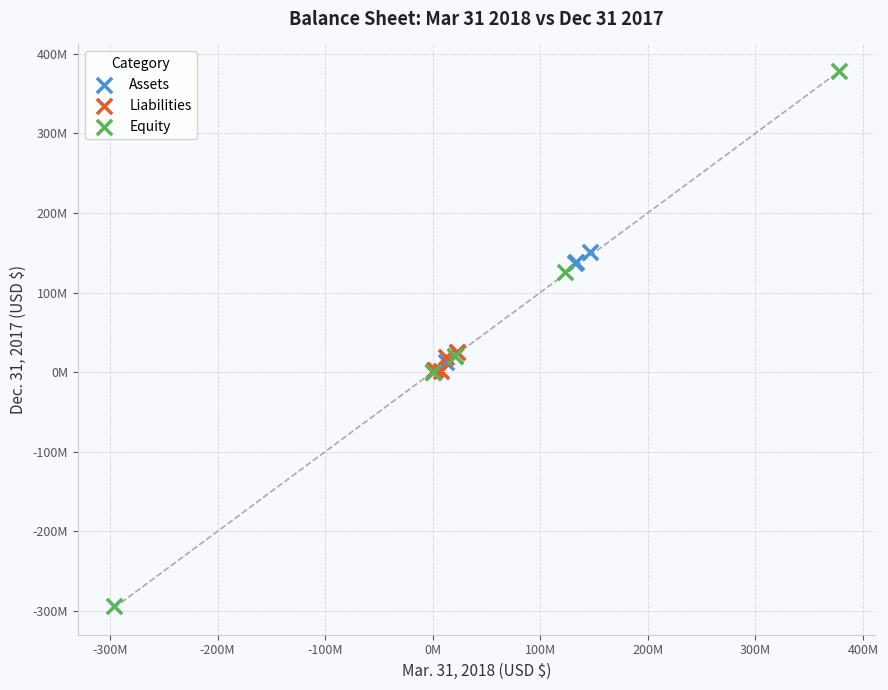

Which series contains the highest Y value?

Equity